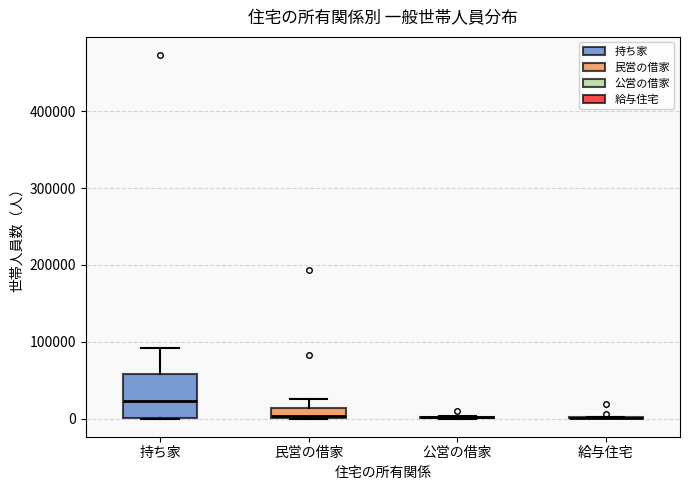

Comparing the boxes themselves (not the whiskers), which one is the tallest?

持ち家